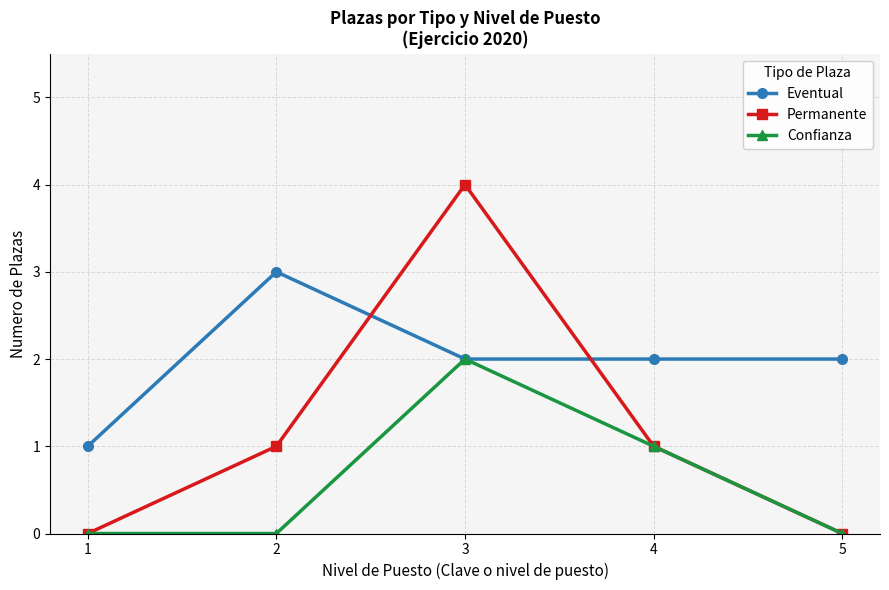

How many lines are shown in the chart?

3